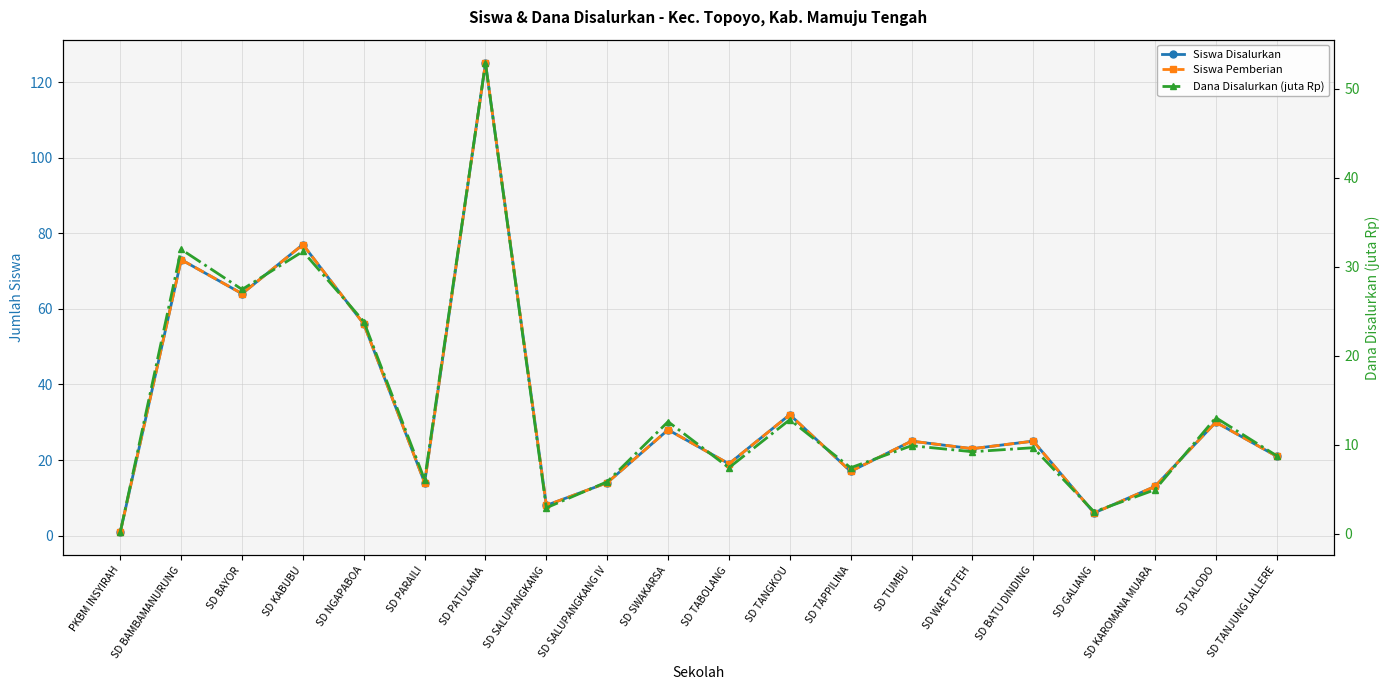

Is the value of Siswa Disalurkan at SD TUMBU greater than the value of Siswa Pemberian at SD TALODO?

No